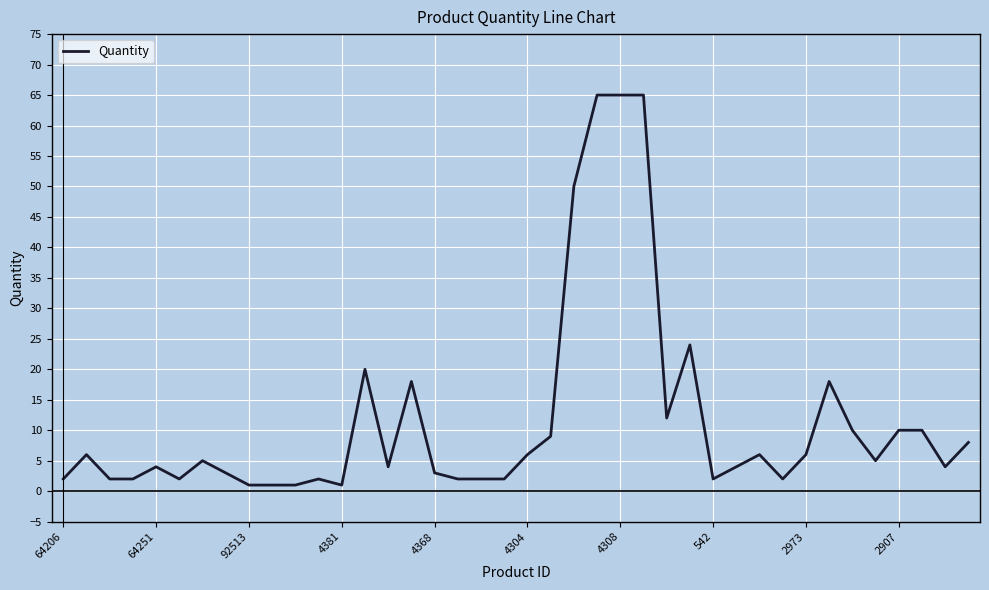

What is the maximum value shown in the chart?

65